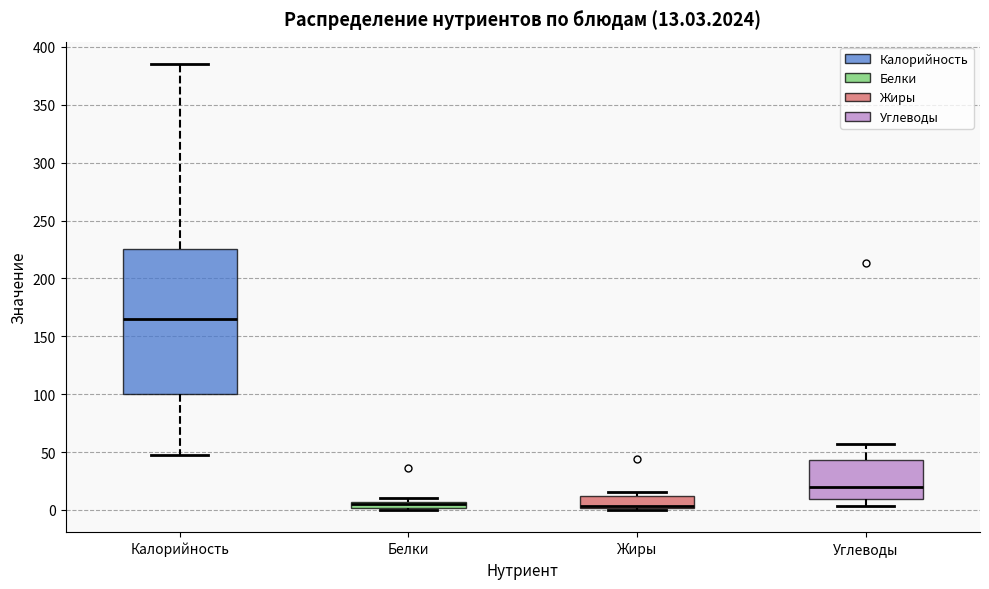

Comparing the boxes themselves (not the whiskers), which one is the tallest?

Калорийность